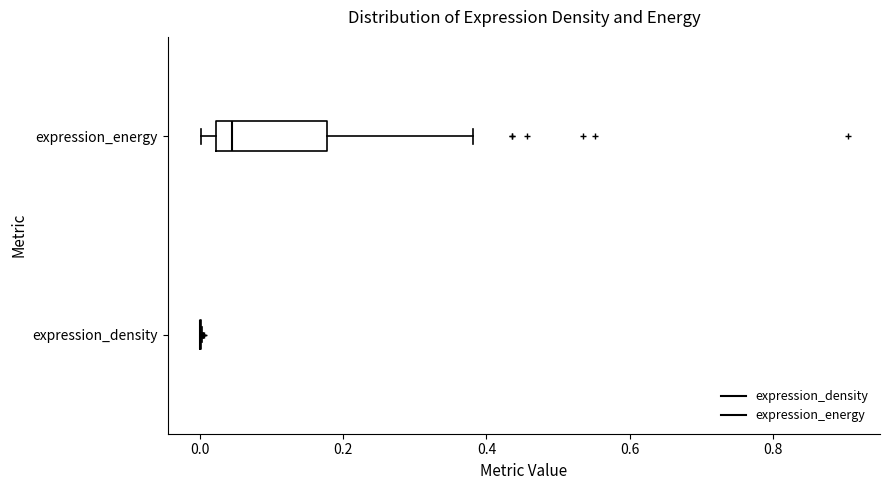

Reading bottom to top, read every box against the x-axis: the position of its median line, the range the box covers, and the ends of its whiskers. The values are not printed on the chart, so give them approximately, as read against the axis.

expression_density: box collapsed to a line at 0.00, whiskers 0.00 to 0.00
expression_energy: median 0.04, box 0.02 to 0.18, whiskers 0.00 to 0.38